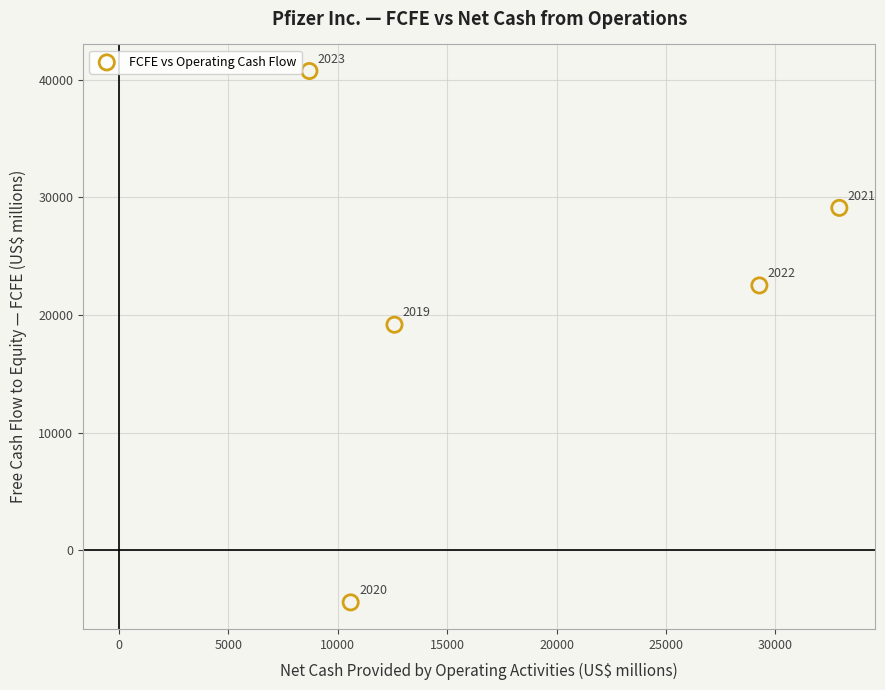

What is the range of Y values (max minus min)?

45159